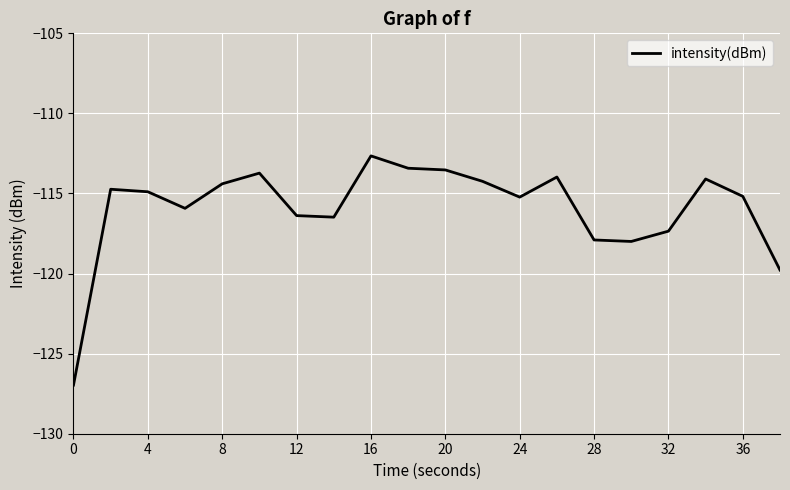

What is the maximum value shown in the chart?

-112.7